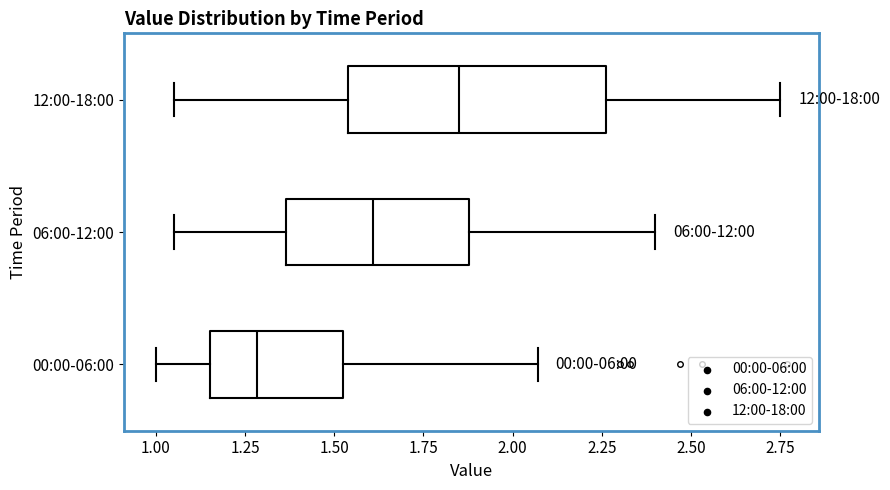

Reading bottom to top, read every box against the x-axis: the position of its median line, the range the box covers, and the ends of its whiskers. The values are not printed on the chart, so give them approximately, as read against the axis.

00:00-06:00: median 1.30, box 1.15 to 1.55, whiskers 1.00 to 2.05
06:00-12:00: median 1.60, box 1.35 to 1.90, whiskers 1.05 to 2.40
12:00-18:00: median 1.85, box 1.55 to 2.25, whiskers 1.05 to 2.75